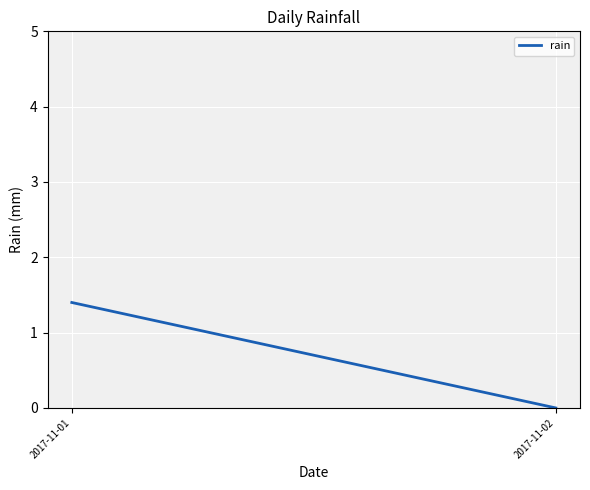

Rank the categories by value from lowest to highest.

2017-11-02, 2017-11-01